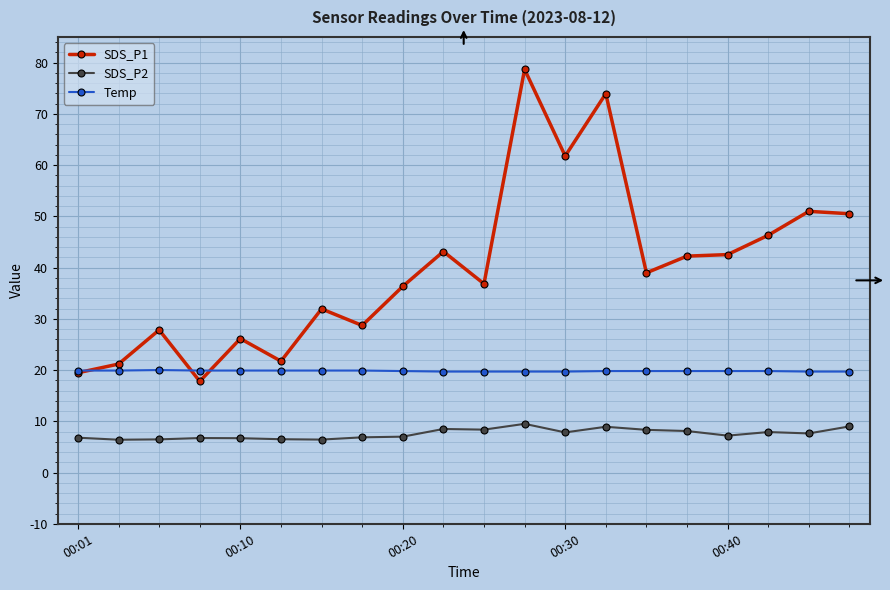

What are all the series names shown in the legend?

SDS_P1, SDS_P2, Temp